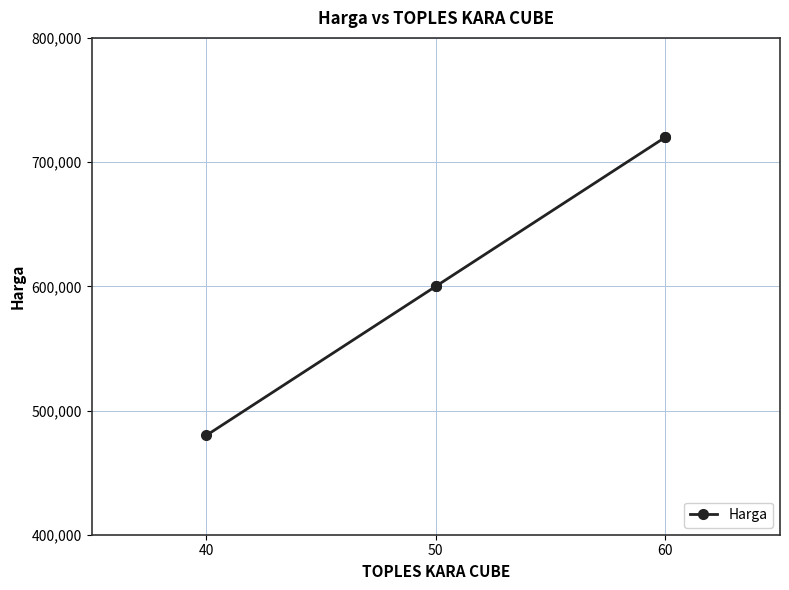

Where does the data first go above 600000?

60